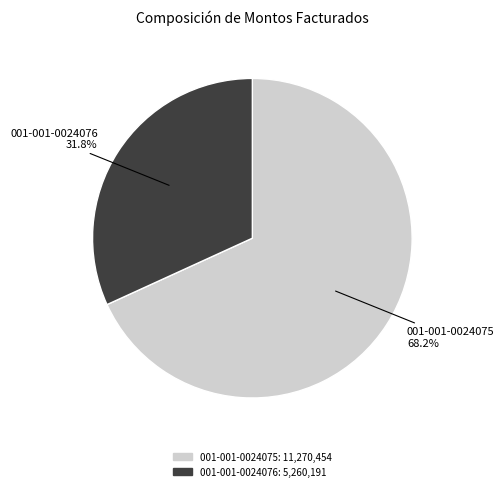

To the nearest percent, what is the combined percentage of 001-001-0024076 and 001-001-0024075?

100%